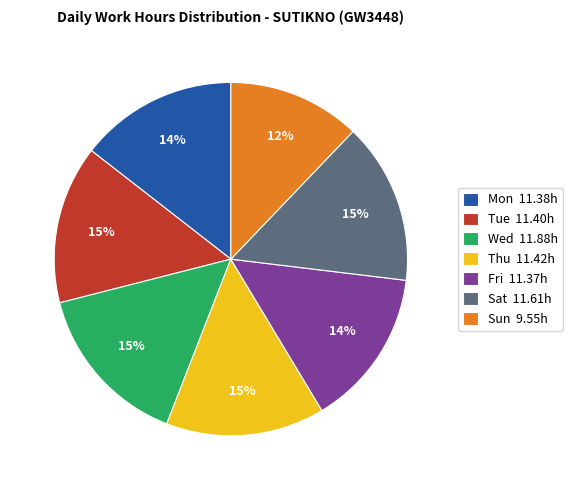

Is there a majority slice in this chart?

No